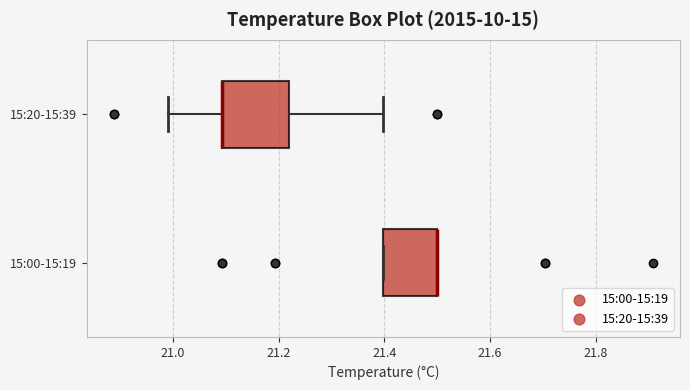

Where is the right edge of the box for 15:00-15:19 on the x-axis? The values are not printed on the chart, so give them approximately, as read against the axis.

21.50